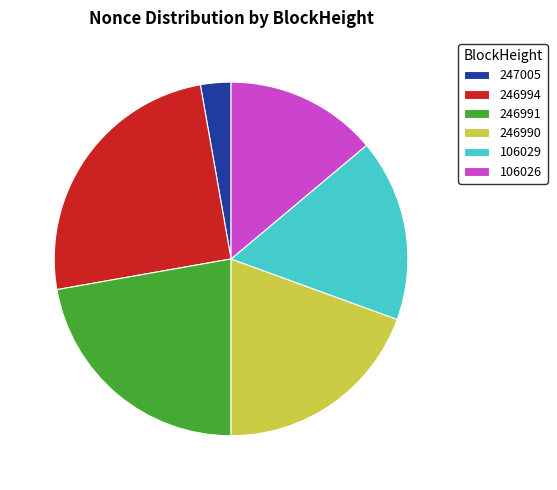

Is there any slice that represents more than half of the pie?

No